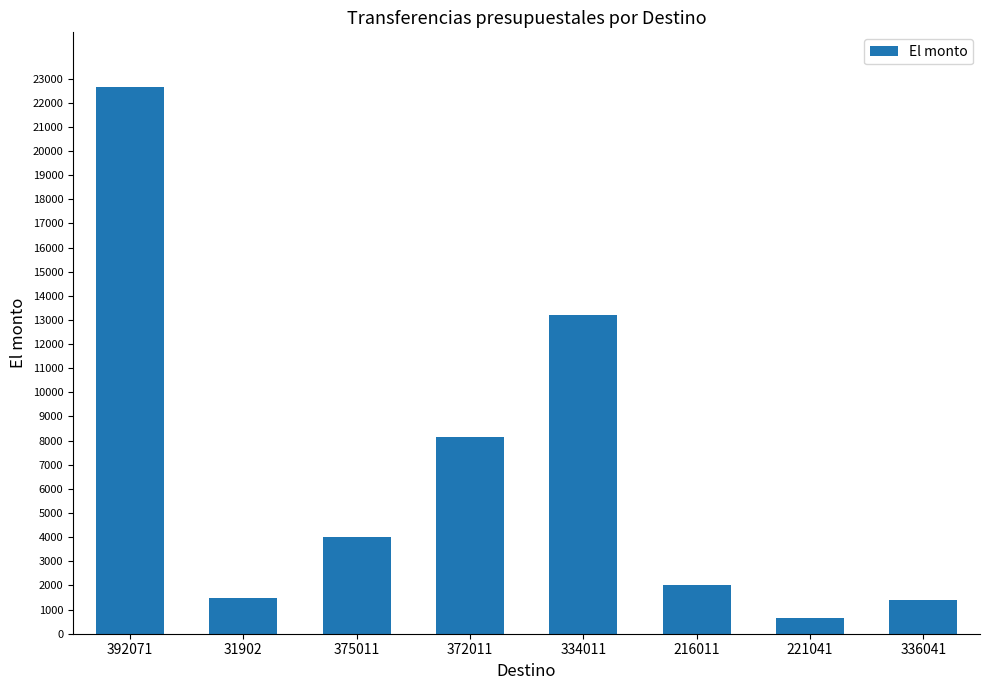

Reading right to left, extract all data points from this chart.

336041=1400	221041=650	216011=2000	334011=13200	372011=8150	375011=4000	31902=1500	392071=22650